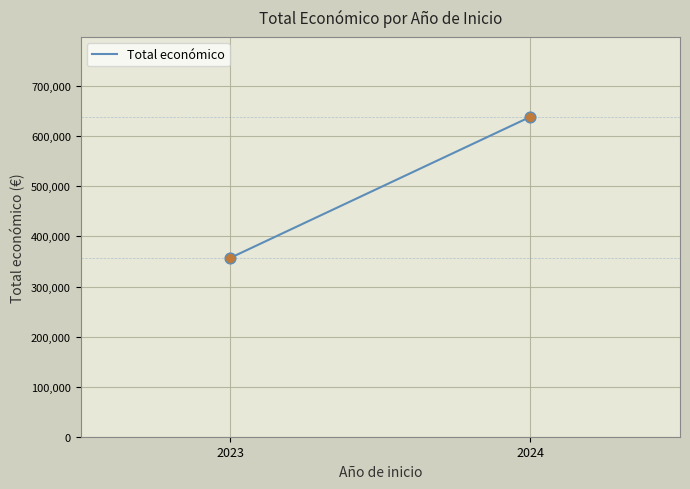

What is the average Y value?

498097.2